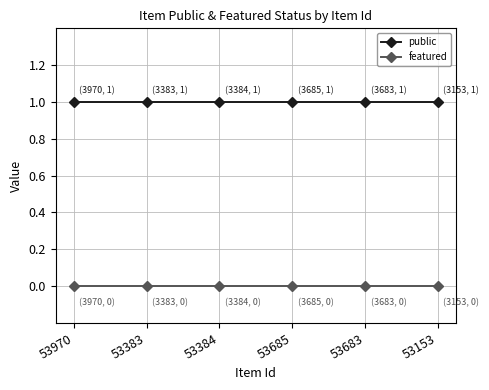

What is the sum of all public values?

6